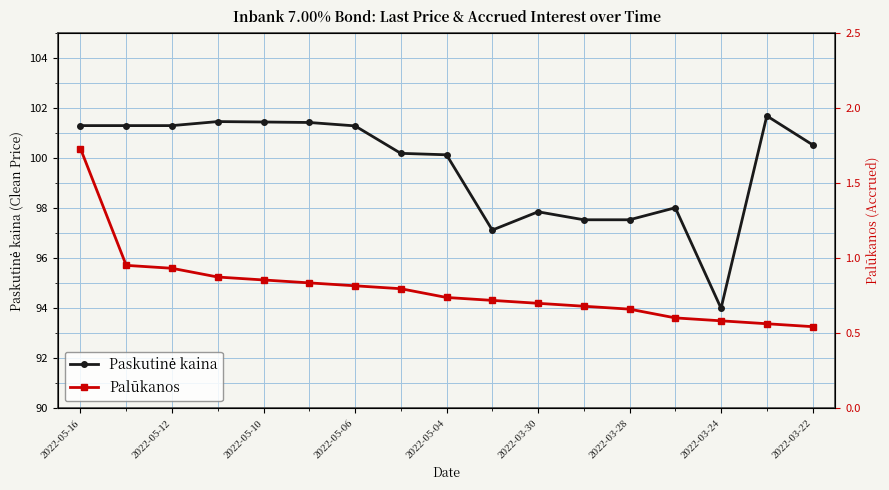

What is the minimum value shown in the chart?

0.5